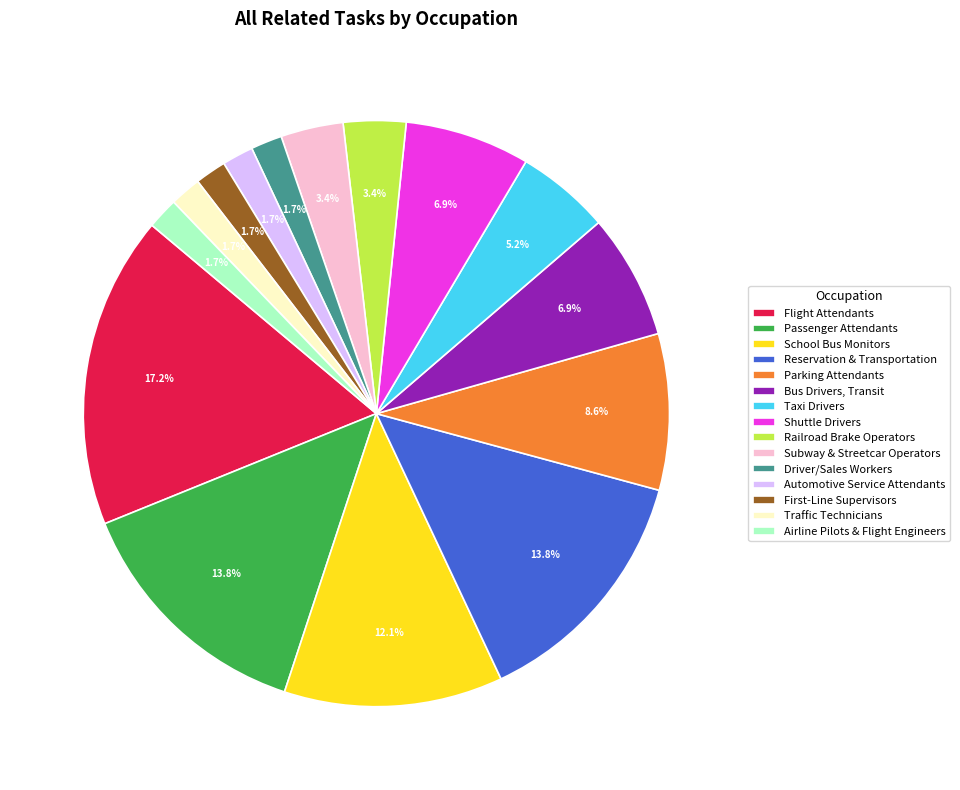

Which slice is the largest?

Flight Attendants